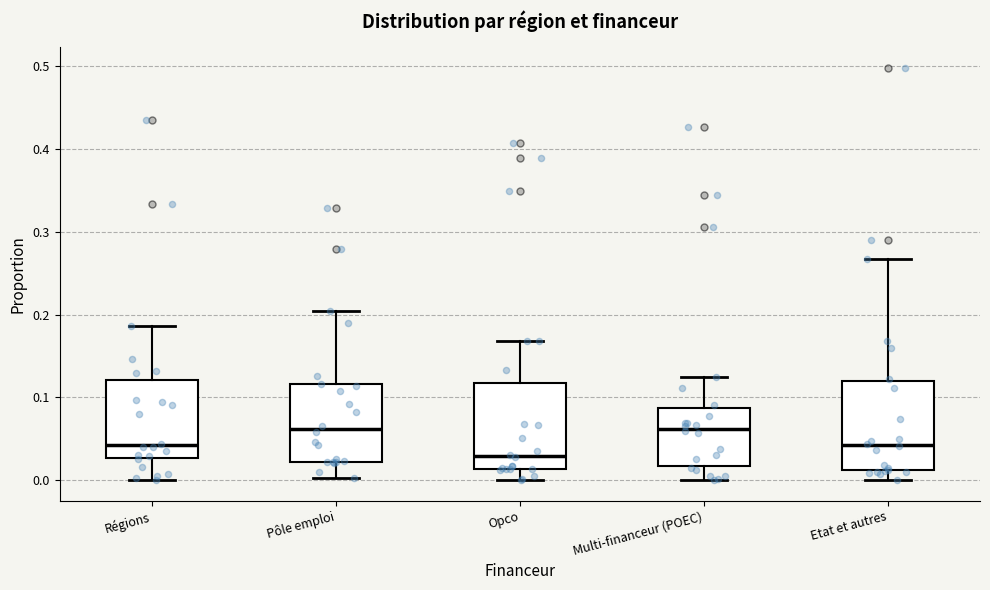

Where is the upper edge of the box for Pôle emploi on the y-axis? The values are not printed on the chart, so give them approximately, as read against the axis.

0.12